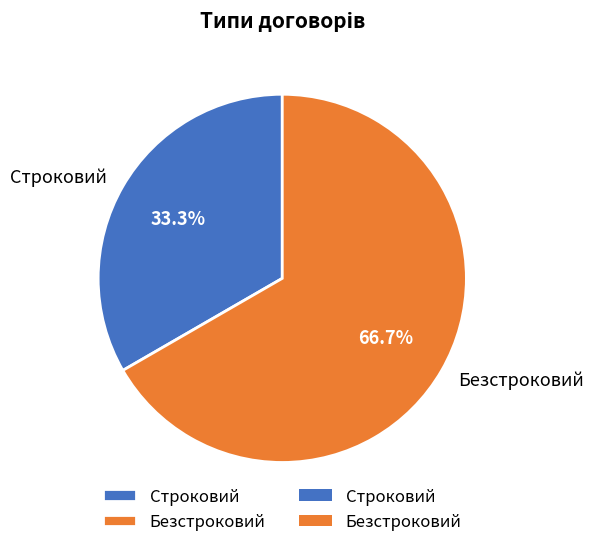

Approximately how many times larger is the value at Безстроковий compared to Строковий?

2.0